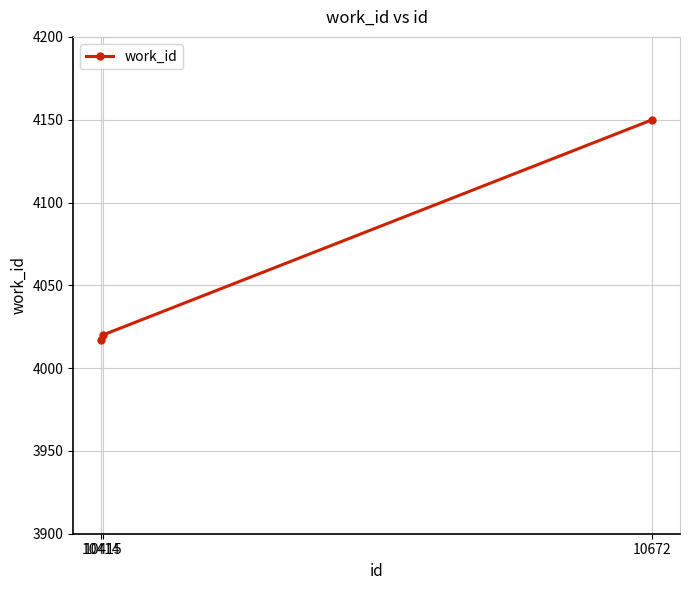

Reading left to right, extract all data points from this chart.

4017	4020	4150